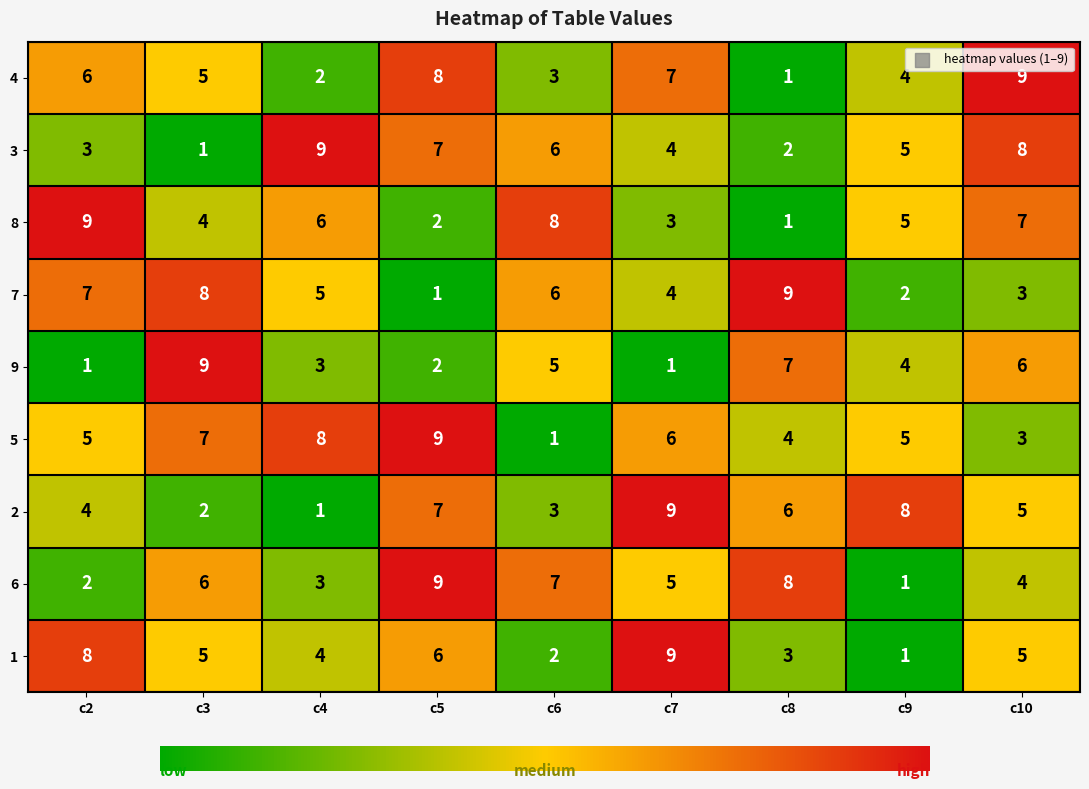

Is the value of 5 at c8 greater than the value of 6 at c2?

Yes